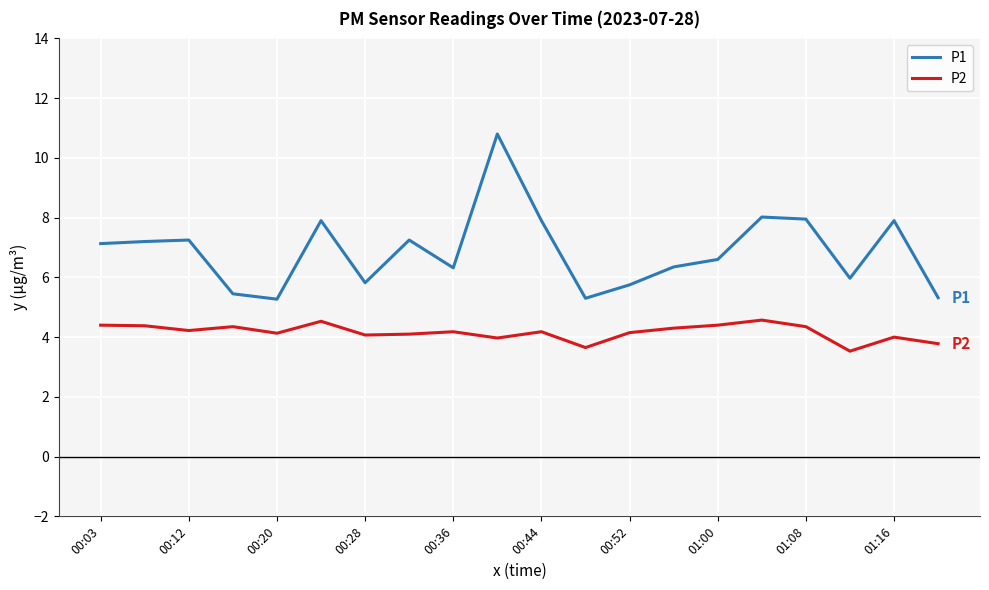

Which series has the largest range (max minus min)?

P1